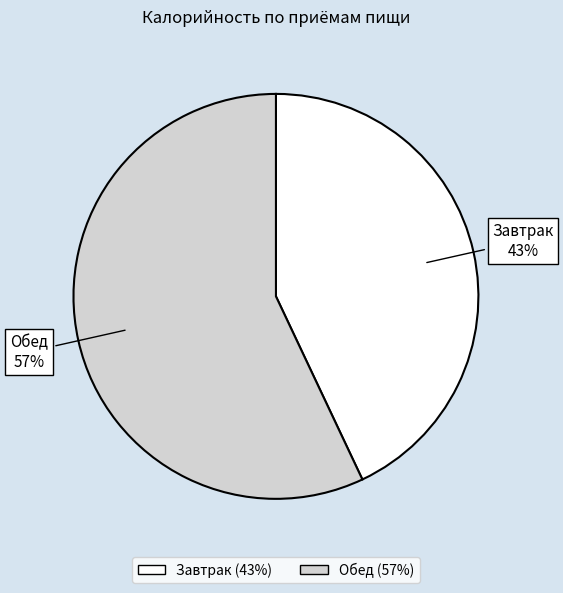

Rank the categories by value from highest to lowest.

Обед, Завтрак